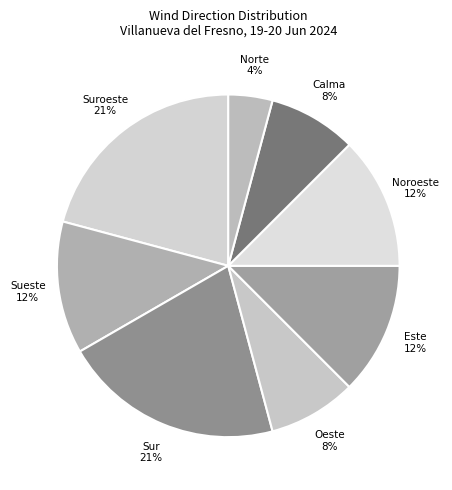

How many slices are in this pie chart?

8